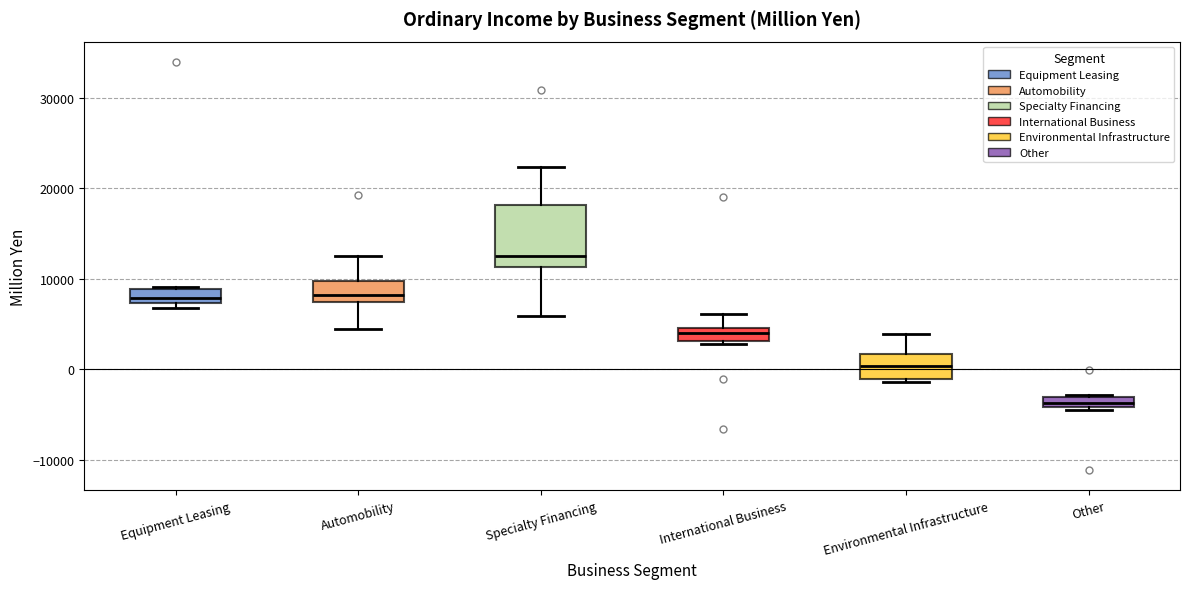

Which box's median line is the highest?

Specialty Financing